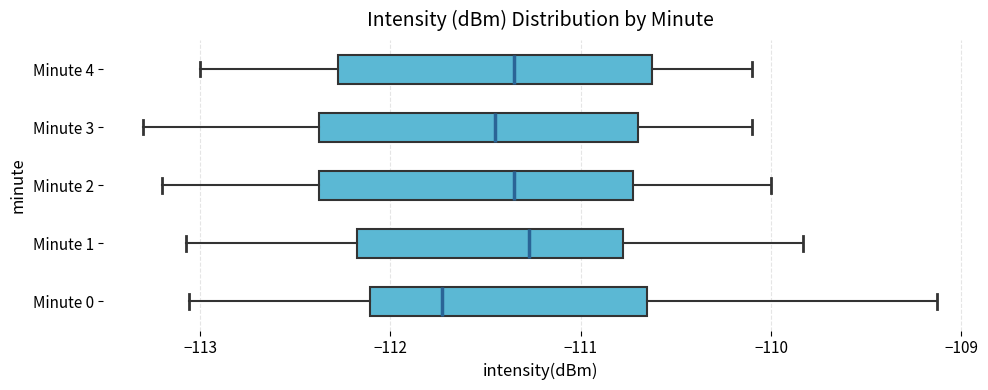

Which box has the furthest to the left median line?

Minute 0